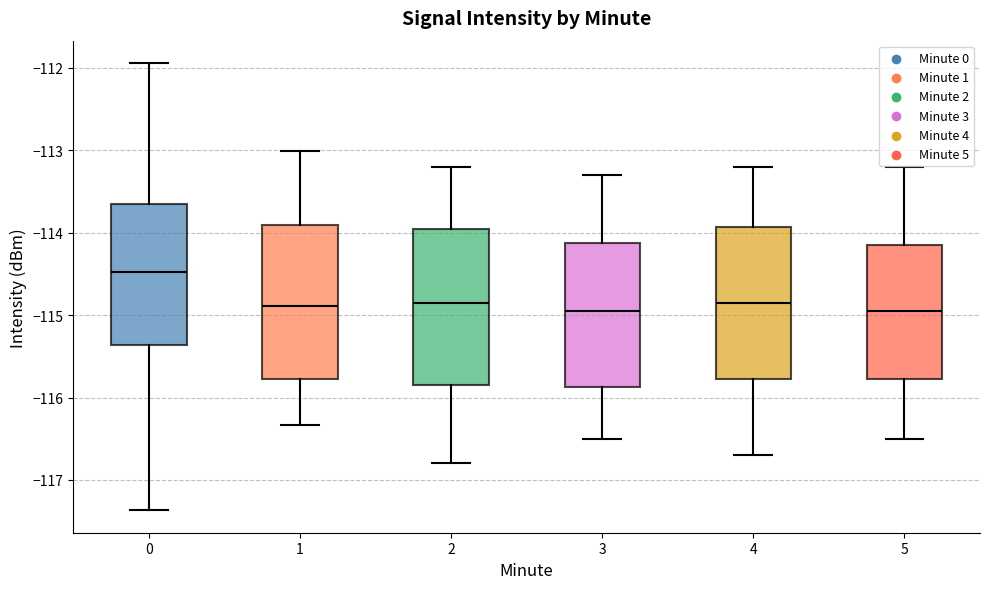

Reading left to right, read every box against the y-axis: the position of its median line, the range the box covers, and the ends of its whiskers. The values are not printed on the chart, so give them approximately, as read against the axis.

0: median -114.5, box -115.4 to -113.6, whiskers -117.4 to -111.9
1: median -114.9, box -115.8 to -113.9, whiskers -116.3 to -113.0
2: median -114.8, box -115.8 to -113.9, whiskers -116.8 to -113.2
3: median -114.9, box -115.9 to -114.1, whiskers -116.5 to -113.3
4: median -114.8, box -115.8 to -113.9, whiskers -116.7 to -113.2
5: median -114.9, box -115.8 to -114.1, whiskers -116.5 to -113.2